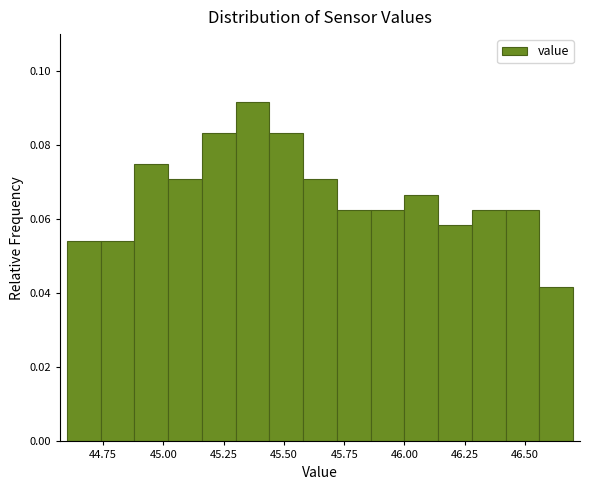

Read against the x-axis, roughly where is the centre of the tallest bar?

45.35